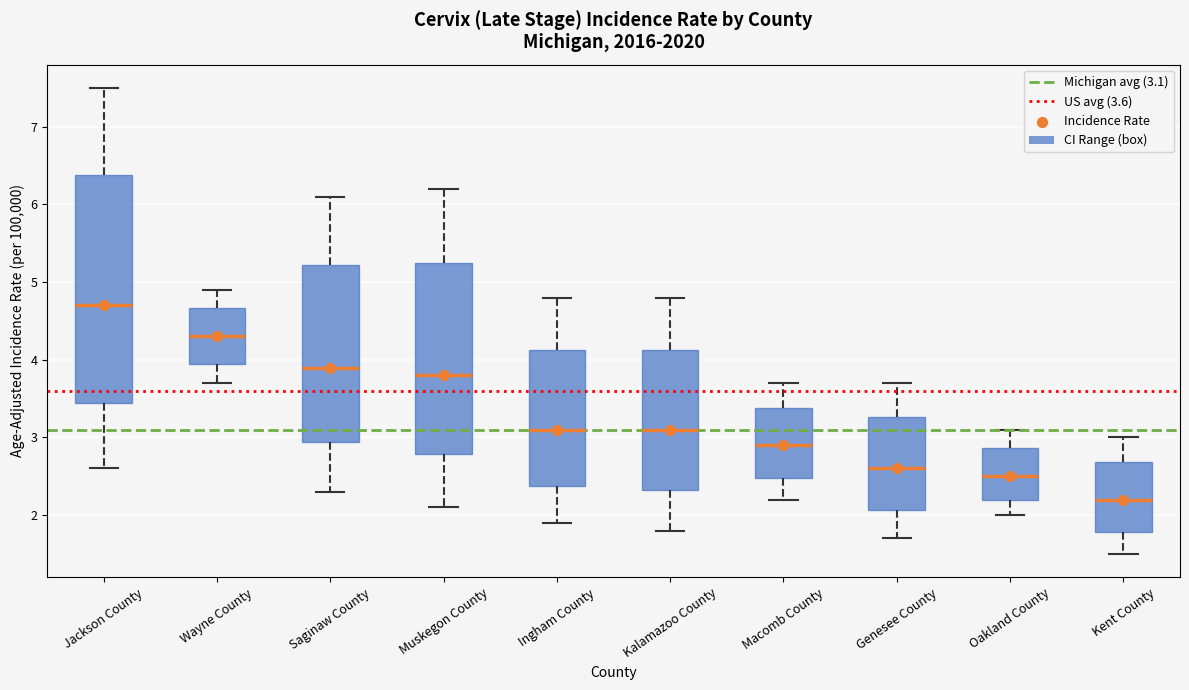

Reading left to right, transcribe this box plot: for each box, give where its median line is, the range the box spans, and where its two whiskers end, as read against the y-axis. The values are not printed on the chart, so give them approximately, as read against the axis.

Jackson County: median 4.7, box 3.4 to 6.4, whiskers 2.6 to 7.5
Wayne County: median 4.3, box 3.9 to 4.7, whiskers 3.7 to 4.9
Saginaw County: median 3.9, box 2.9 to 5.2, whiskers 2.3 to 6.1
Muskegon County: median 3.8, box 2.8 to 5.2, whiskers 2.1 to 6.2
Ingham County: median 3.1, box 2.4 to 4.1, whiskers 1.9 to 4.8
Kalamazoo County: median 3.1, box 2.3 to 4.1, whiskers 1.8 to 4.8
Macomb County: median 2.9, box 2.5 to 3.4, whiskers 2.2 to 3.7
Genesee County: median 2.6, box 2.1 to 3.3, whiskers 1.7 to 3.7
Oakland County: median 2.5, box 2.2 to 2.9, whiskers 2.0 to 3.1
Kent County: median 2.2, box 1.8 to 2.7, whiskers 1.5 to 3.0